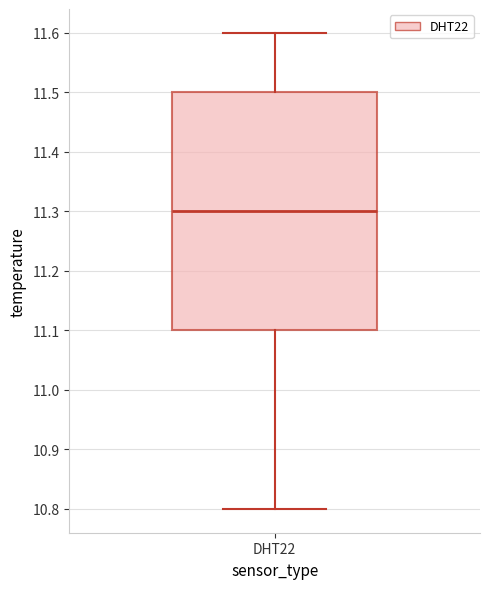

Read this box plot against the y-axis: the position of the median line, the range covered by the box, and the ends of both whiskers. The values are not printed on the chart, so give them approximately, as read against the axis.

median 11.3, box 11.1 to 11.5, whiskers 10.8 to 11.6